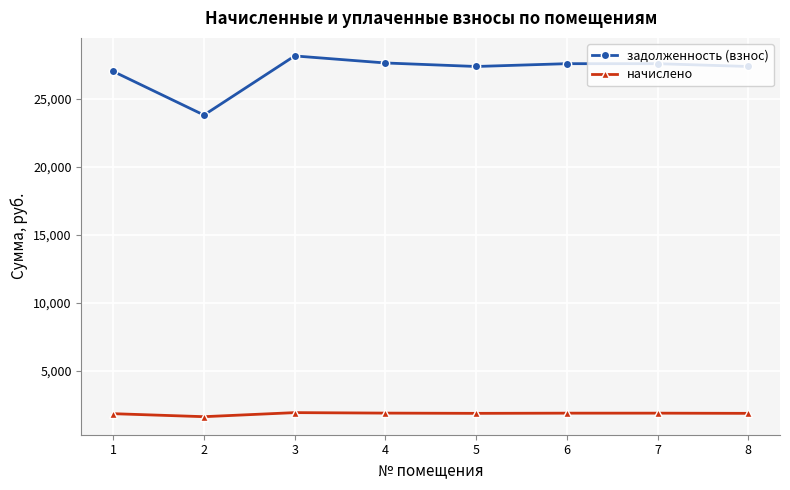

Where does the начислено series first go above 1893?

3